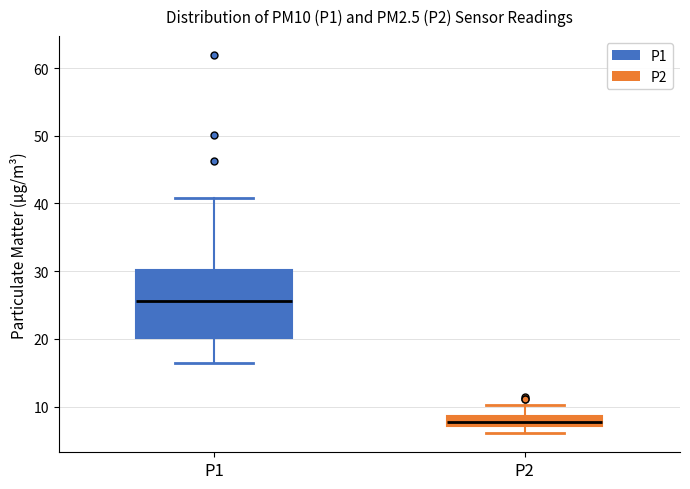

Where is the upper edge of the box for P1 on the y-axis? The values are not printed on the chart, so give them approximately, as read against the axis.

30